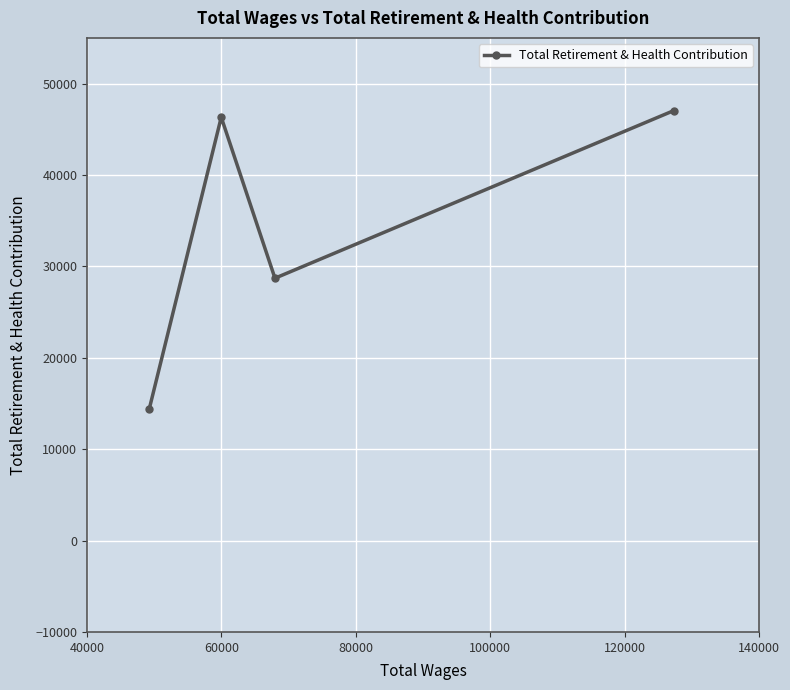

True or false: there are more than 0 points higher than both neighbors.

True